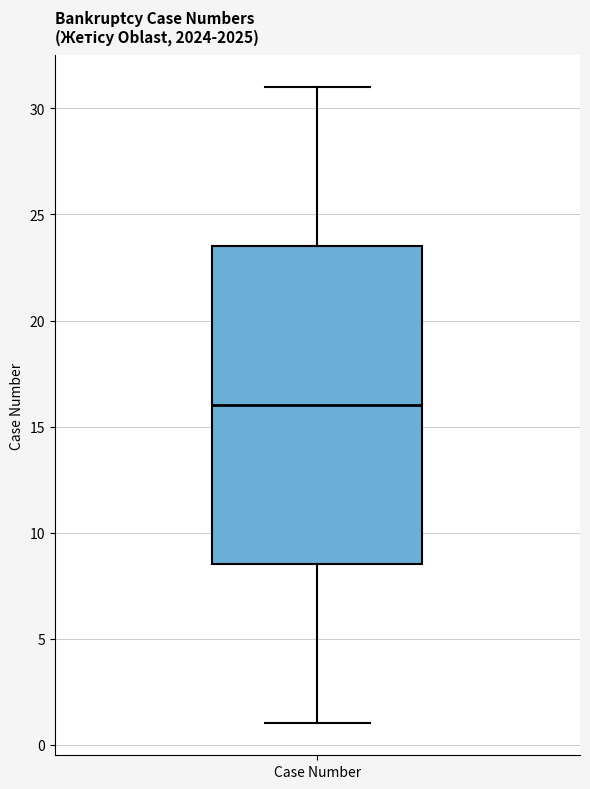

Transcribe this box plot: give where the median line is, the range the box spans, and where the two whiskers end, as read against the y-axis. The values are not printed on the chart, so give them approximately, as read against the axis.

median 16.0, box 8.5 to 23.5, whiskers 1.0 to 31.0